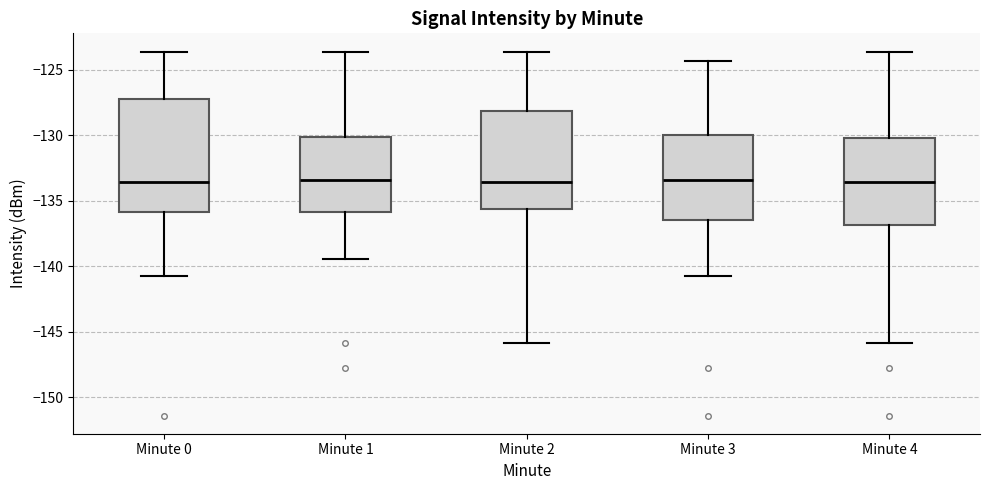

Where is the lower edge of the box for Minute 1 on the y-axis? The values are not printed on the chart, so give them approximately, as read against the axis.

-136.0